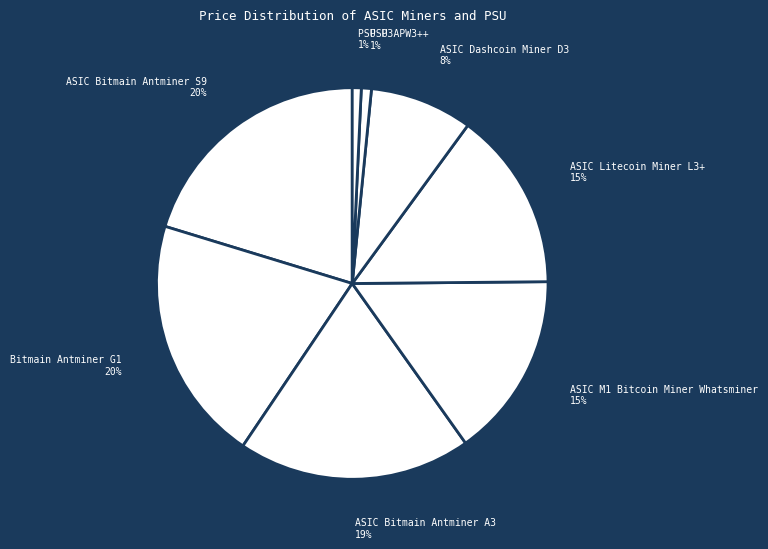

Combined, do ASIC M1 Bitcoin Miner Whatsminer and PSU APW3++ account for over 50%?

No